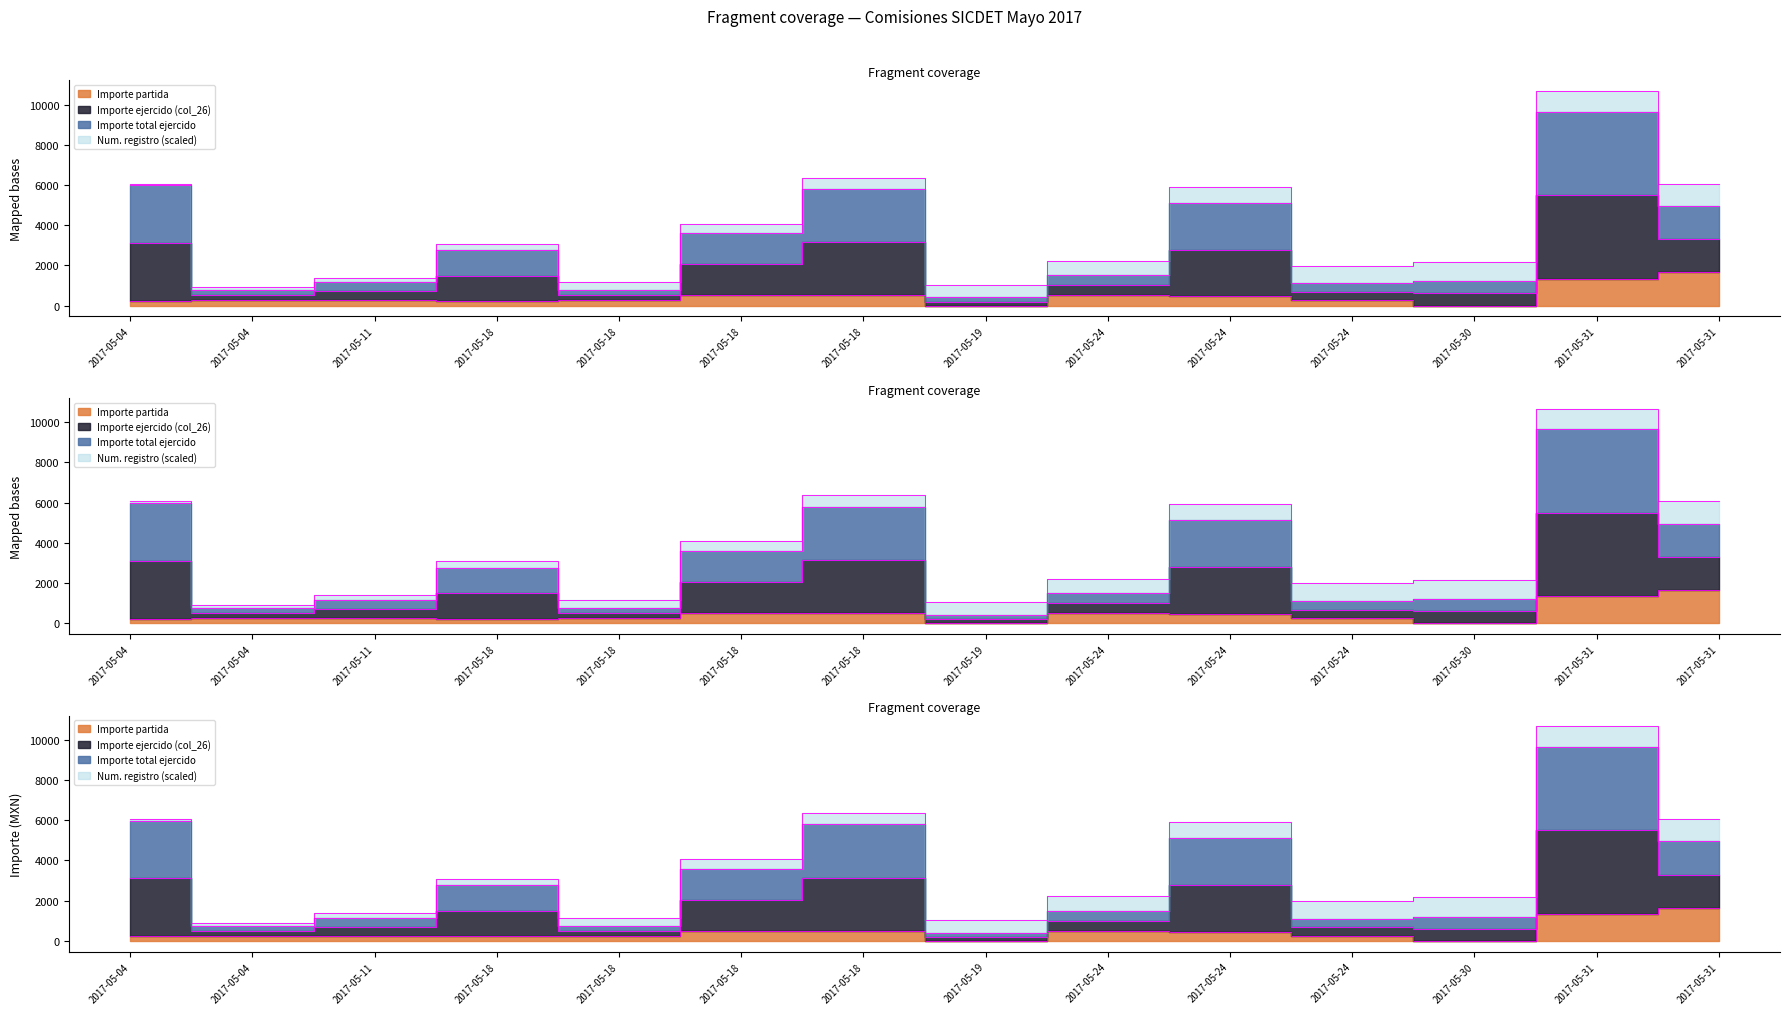

At how many categories does at least one series exceed 2308?

7